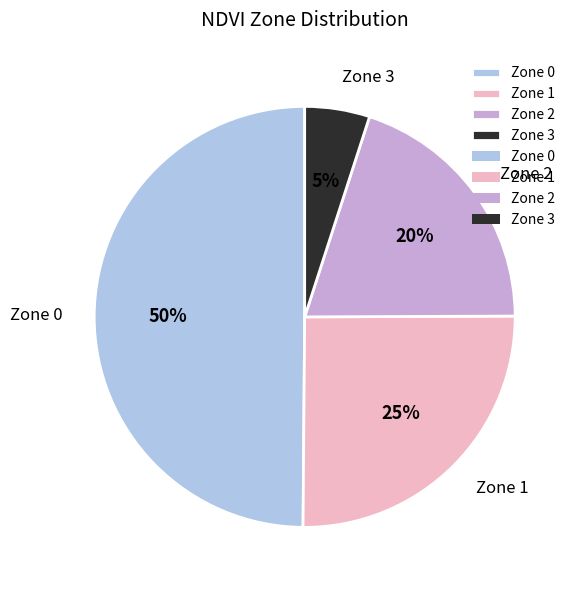

Which category has the smallest portion of the pie?

Zone 3